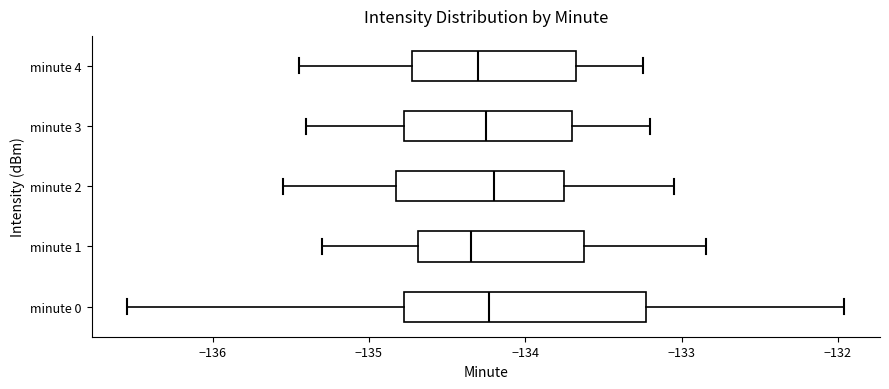

Reading bottom to top, transcribe this box plot: for each box, give where its median line is, the range the box spans, and where its two whiskers end, as read against the x-axis. The values are not printed on the chart, so give them approximately, as read against the axis.

minute 0: median -134.2, box -134.8 to -133.2, whiskers -136.5 to -132.0
minute 1: median -134.3, box -134.7 to -133.6, whiskers -135.3 to -132.8
minute 2: median -134.2, box -134.8 to -133.7, whiskers -135.5 to -133.0
minute 3: median -134.2, box -134.8 to -133.7, whiskers -135.4 to -133.2
minute 4: median -134.3, box -134.7 to -133.7, whiskers -135.4 to -133.2